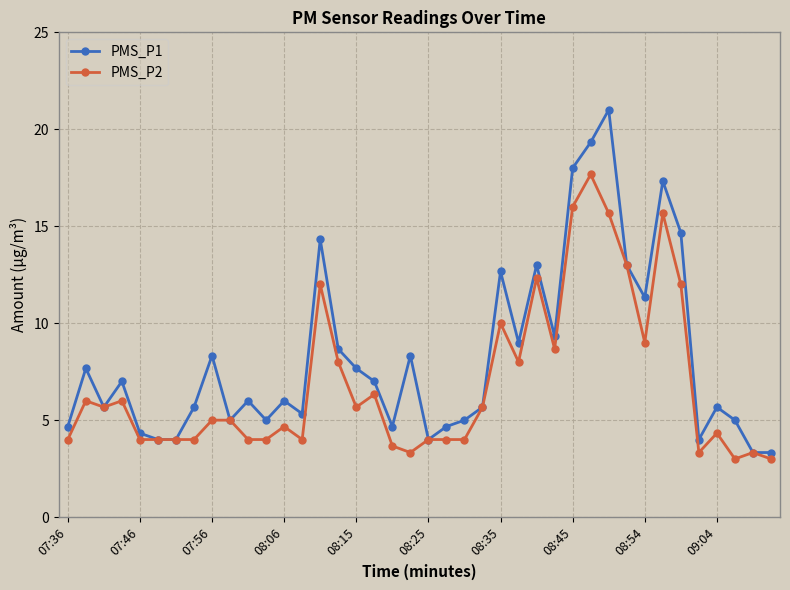

True or false: PMS_P1 has more than 1 points higher than both neighbors.

True